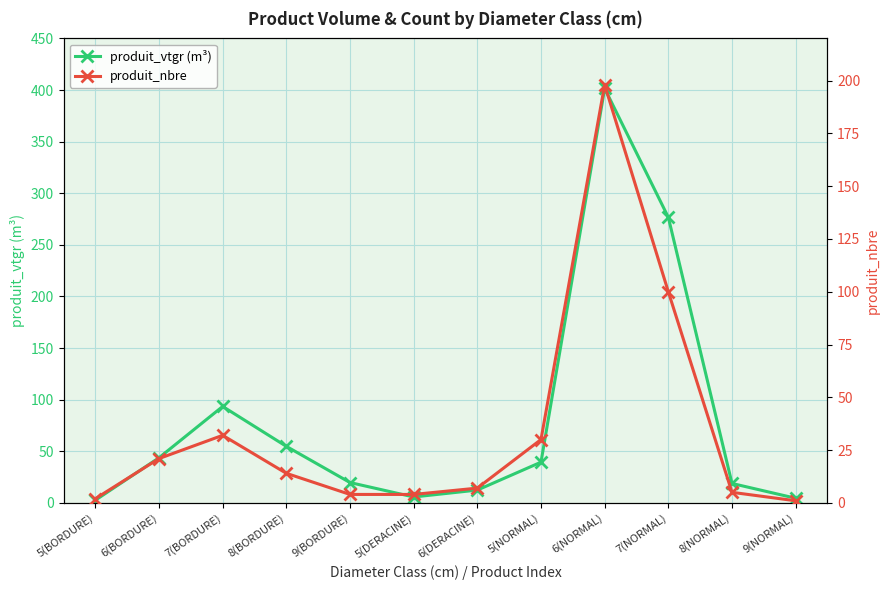

Reading left to right, transcribe all the data shown in this chart.

produit_vtgr (m³): 5(BORDURE)=2.6	6(BORDURE)=43.7	7(BORDURE)=93.4	8(BORDURE)=54.8	9(BORDURE)=19.7	5(DERACINE)=5.7	6(DERACINE)=12.4	5(NORMAL)=39.4	6(NORMAL)=401.6	7(NORMAL)=276.7	8(NORMAL)=18.8	9(NORMAL)=4.5
produit_nbre: 5(BORDURE)=2.0	6(BORDURE)=21.0	7(BORDURE)=32.0	8(BORDURE)=14.0	9(BORDURE)=4.0	5(DERACINE)=4.0	6(DERACINE)=7.0	5(NORMAL)=30.0	6(NORMAL)=198.0	7(NORMAL)=100.0	8(NORMAL)=5.0	9(NORMAL)=1.0